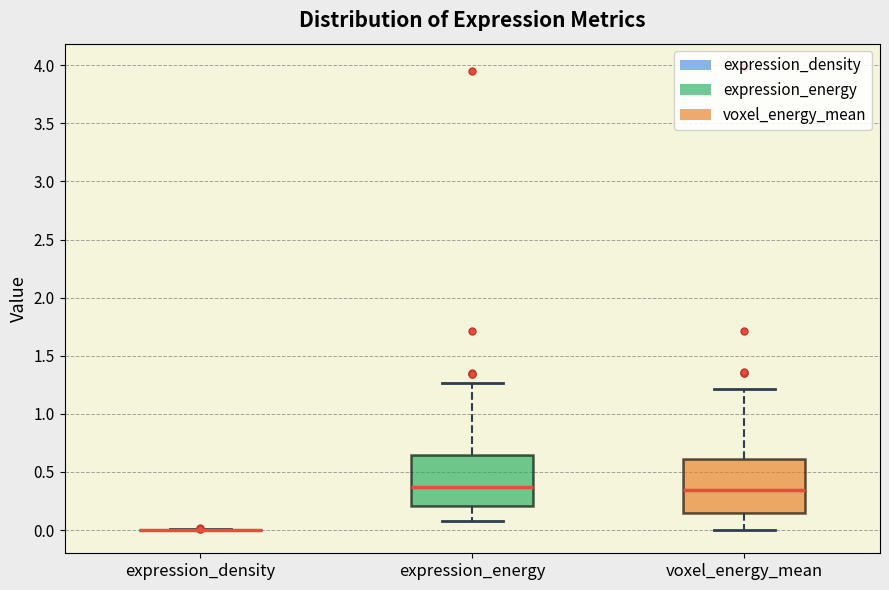

Where is the lower edge of the box for voxel_energy_mean on the y-axis? The values are not printed on the chart, so give them approximately, as read against the axis.

0.15